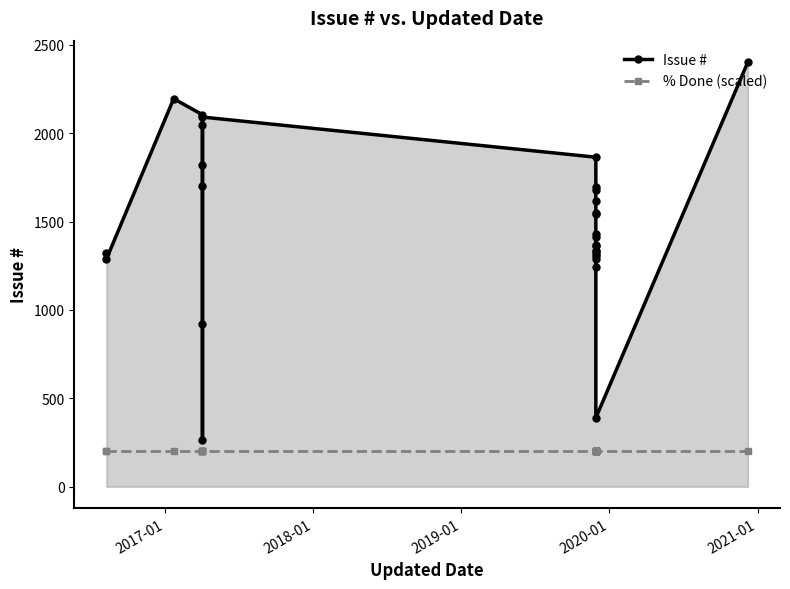

Which series has the largest total across all categories?

Issue #